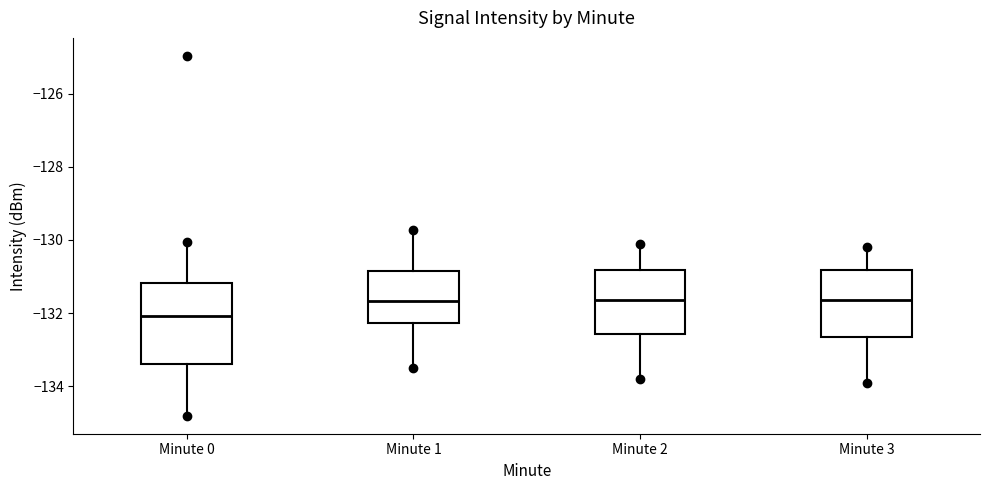

Reading left to right, read every box against the y-axis: the position of its median line, the range the box covers, and the ends of its whiskers. The values are not printed on the chart, so give them approximately, as read against the axis.

Minute 0: median -132.0, box -133.4 to -131.2, whiskers -134.8 to -130.0
Minute 1: median -131.6, box -132.2 to -130.8, whiskers -133.4 to -129.8
Minute 2: median -131.6, box -132.6 to -130.8, whiskers -133.8 to -130.0
Minute 3: median -131.6, box -132.6 to -130.8, whiskers -133.8 to -130.2